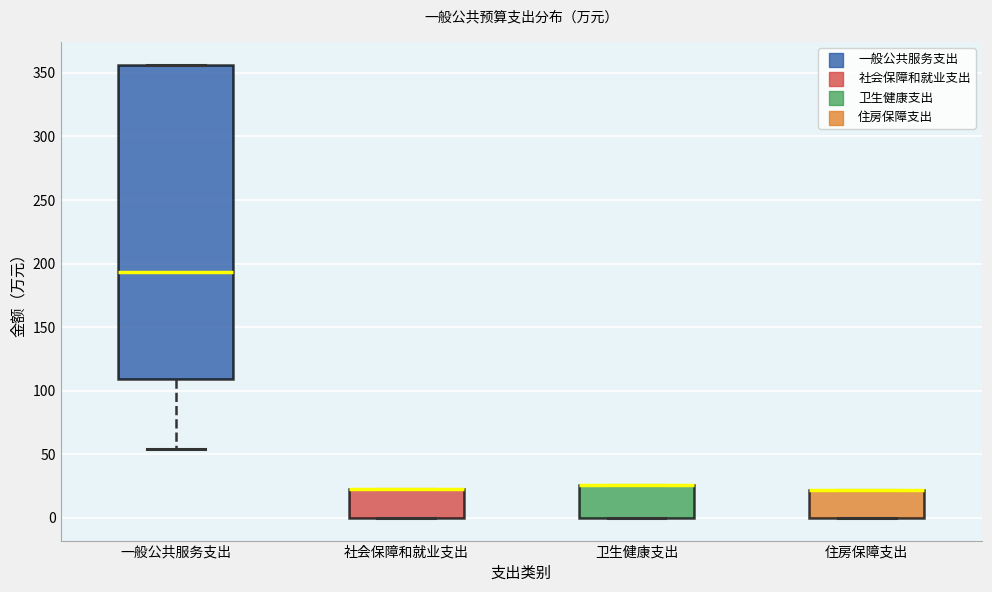

Where is the upper edge of the box for 社会保障和就业支出 on the y-axis? The values are not printed on the chart, so give them approximately, as read against the axis.

25